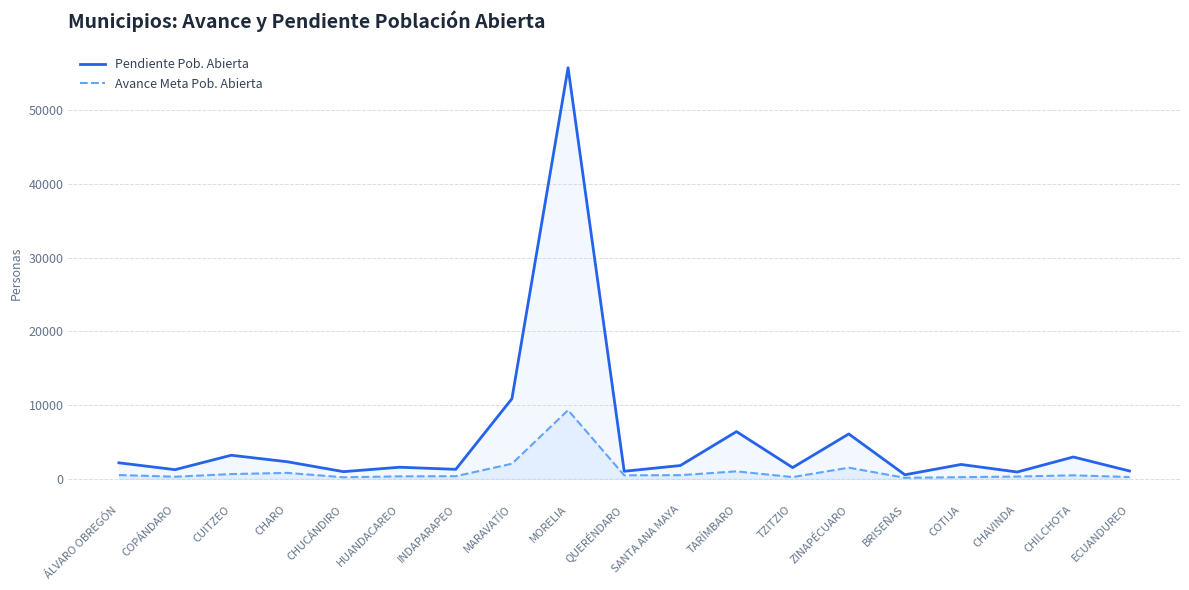

Which series changed the most between BRISEÑAS and ECUANDUREO?

Pendiente Pob. Abierta